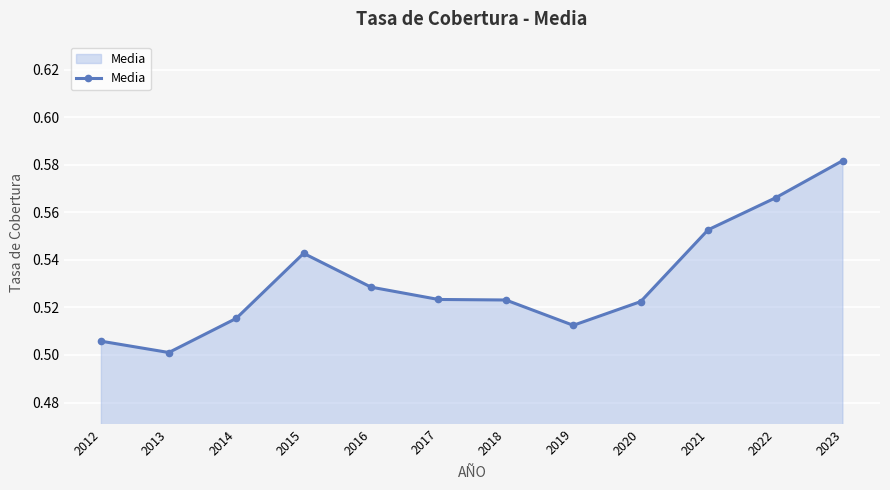

Which category has the lowest value across all series?

2013